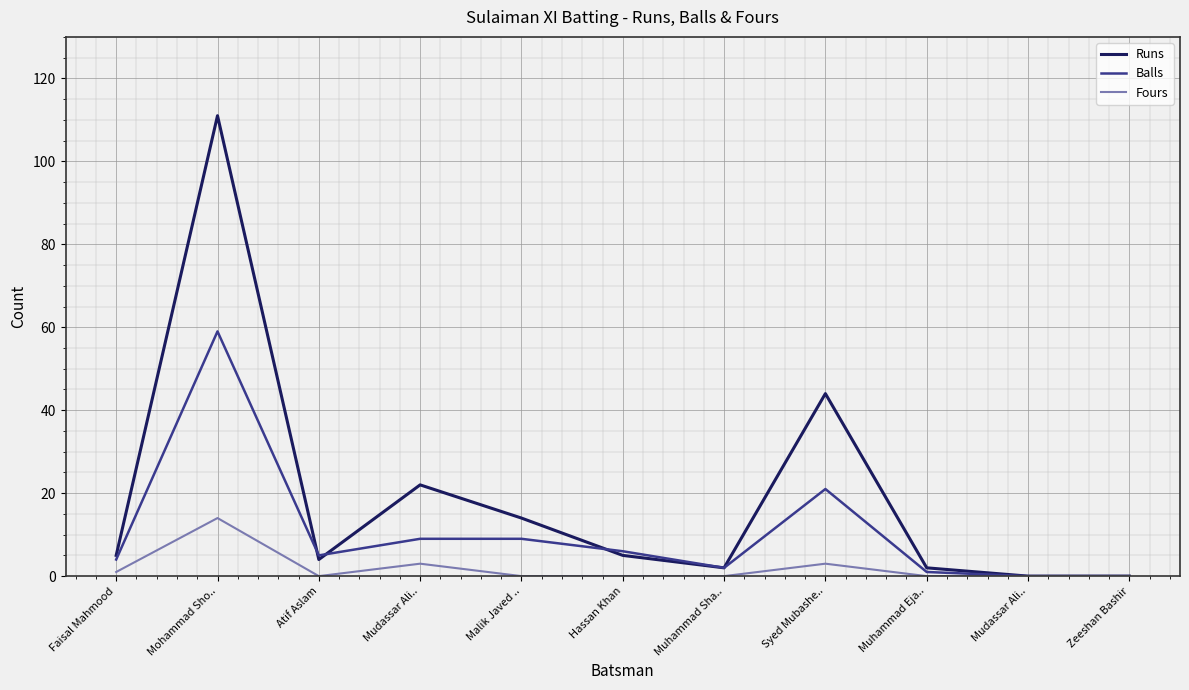

What are all the series names shown in the legend?

Runs, Balls, Fours